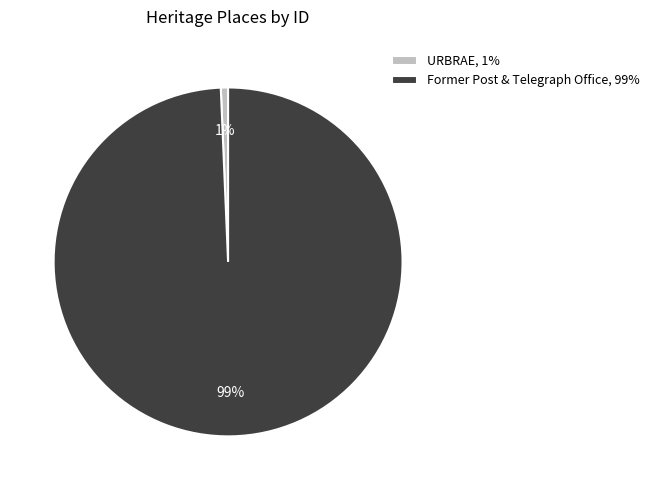

Is there a majority slice in this chart?

Yes